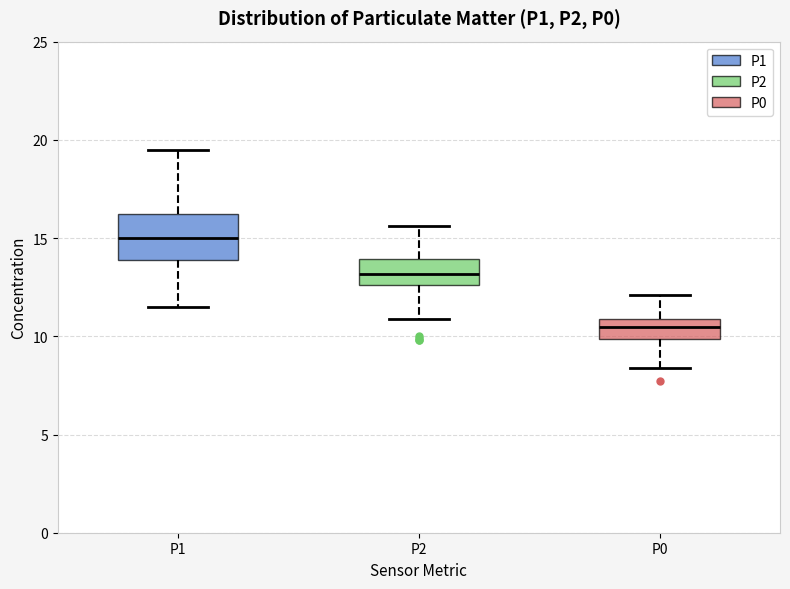

Which box's median line is the lowest?

P0